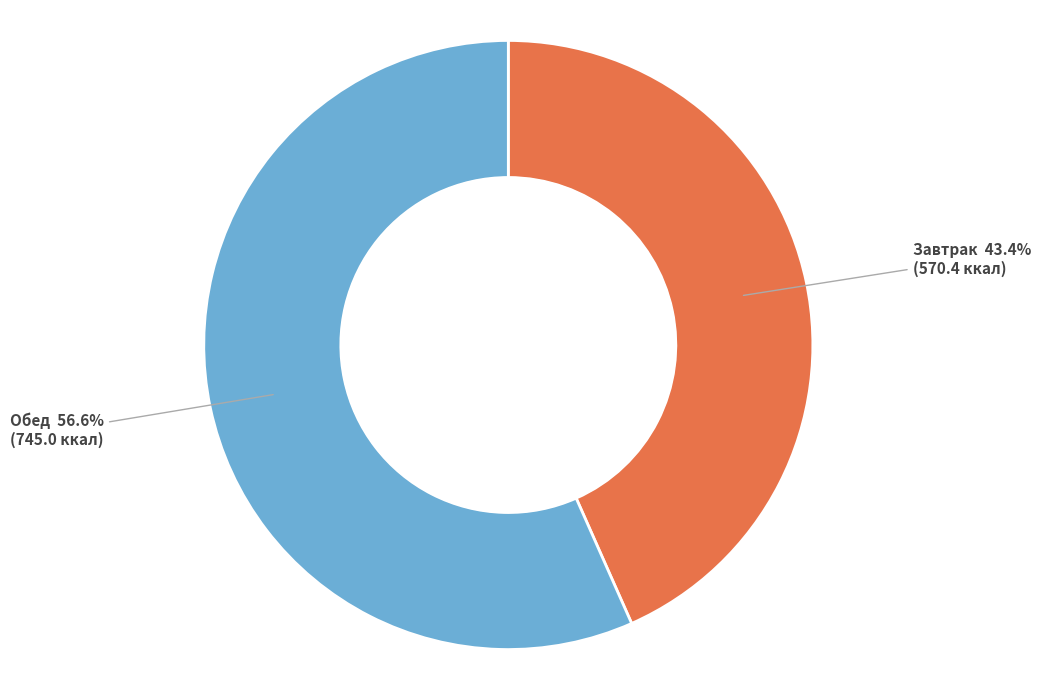

The Завтрак slice represents 52% of the pie. True or false?

False